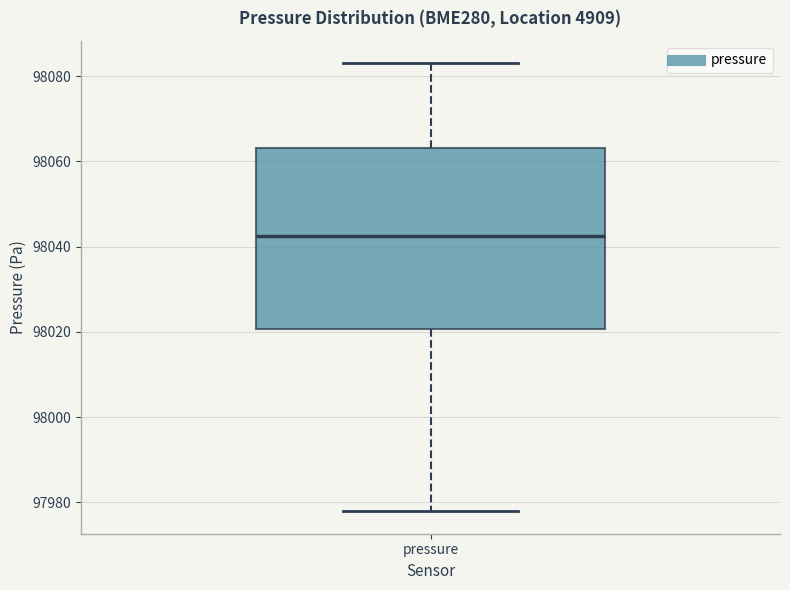

Where does the upper whisker of the box for pressure end on the y-axis? The values are not printed on the chart, so give them approximately, as read against the axis.

98084